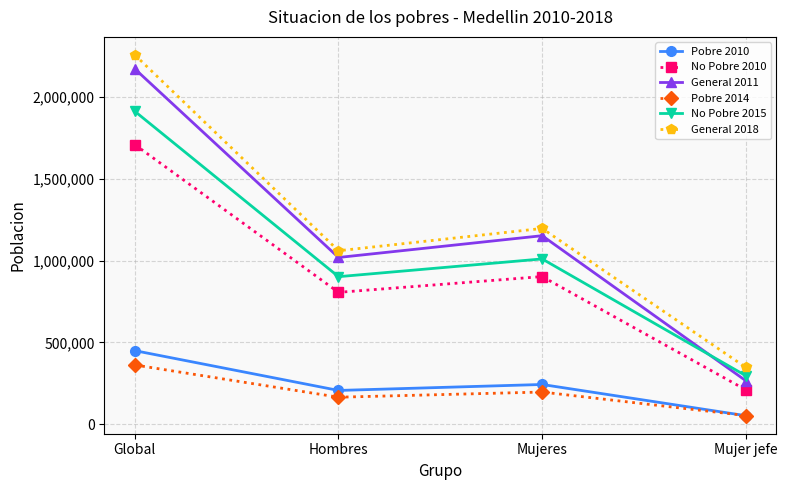

True or false: General 2018 has more than 1 points higher than both neighbors.

False